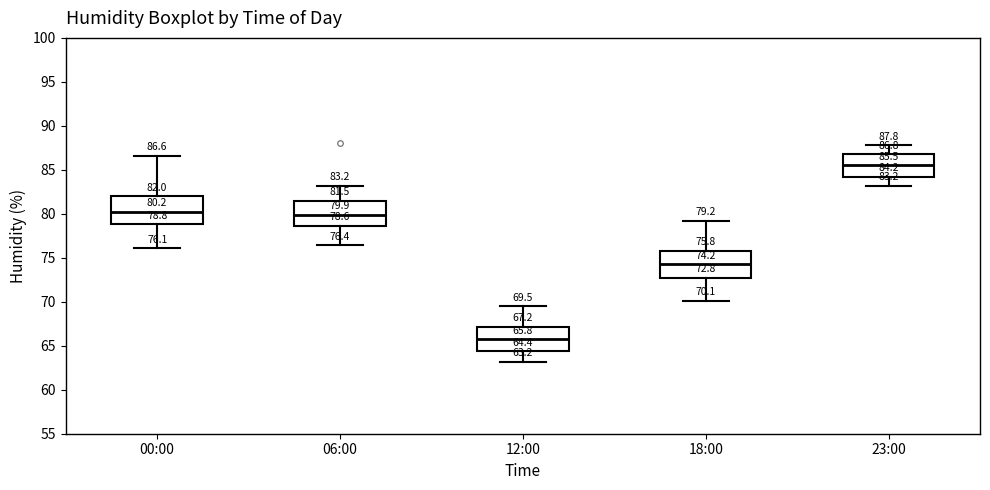

Which box's median line is the highest?

23:00